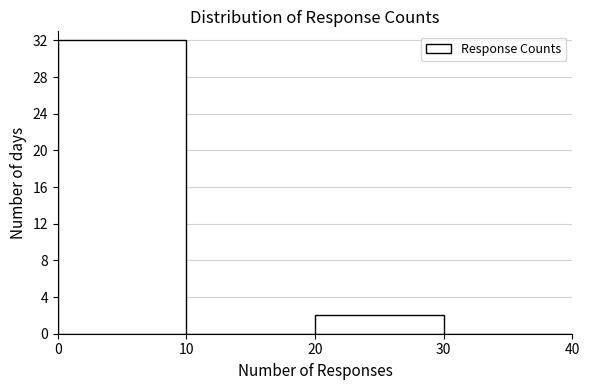

Reading left to right, transcribe this chart: for each bar, give the range it covers on the x-axis and its height. The values are not printed on the chart, so give them approximately, as read against the axis.

0 to 10: 32
10 to 20: 0
20 to 30: 2
30 to 40: 0